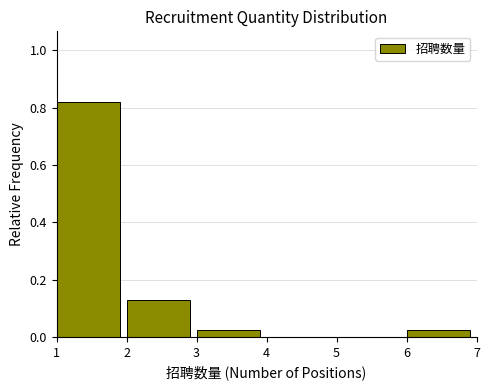

What is the sum of all values?

1.0